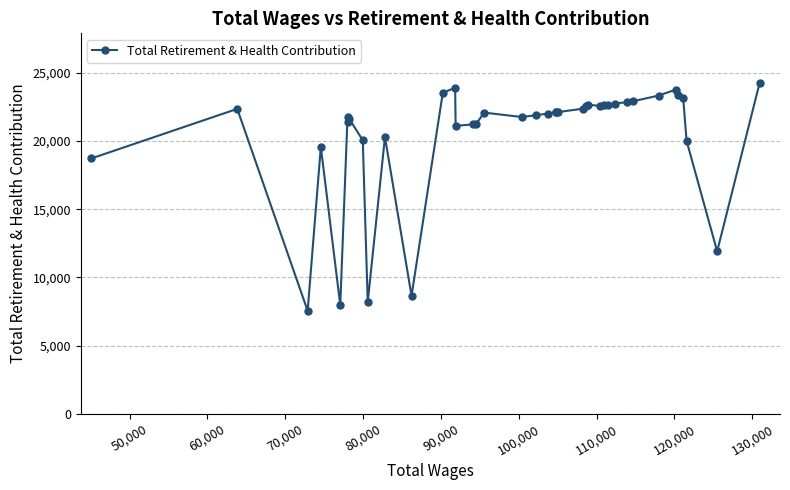

What is the value of the 3rd point from the left?

7548